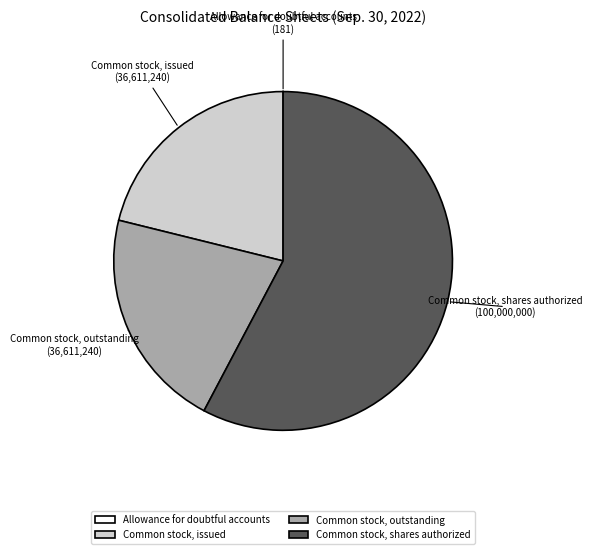

Is there any slice that represents more than half of the pie?

Yes